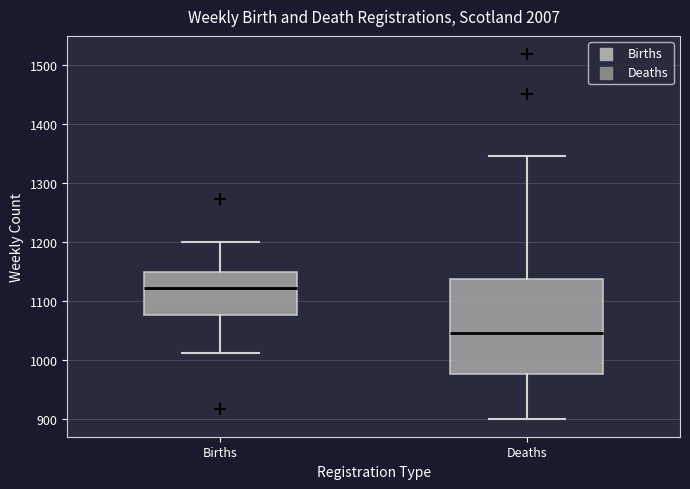

Reading left to right, read every box against the y-axis: the position of its median line, the range the box covers, and the ends of its whiskers. The values are not printed on the chart, so give them approximately, as read against the axis.

Births: median 1120, box 1080 to 1150, whiskers 1010 to 1200
Deaths: median 1050, box 980 to 1140, whiskers 900 to 1350